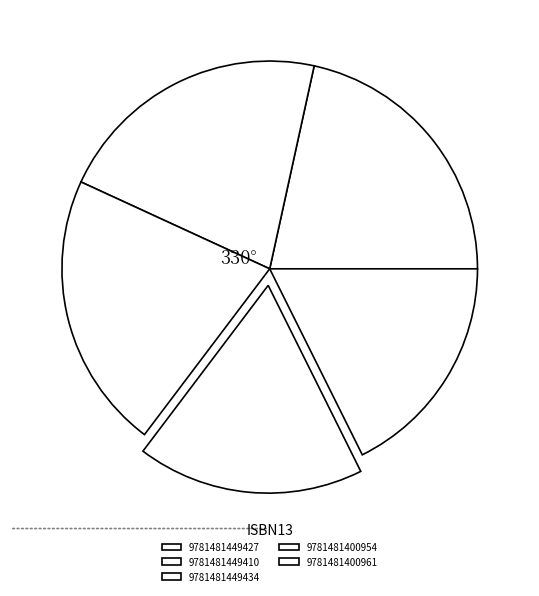

What percentage is NOT represented by 9781481400954?

82.4%